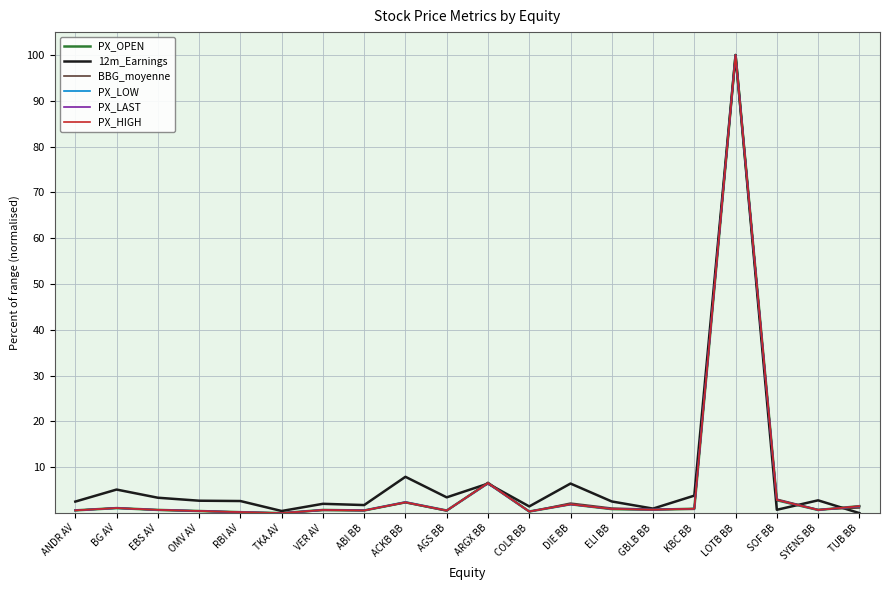

Does the chart display data point markers on the line(s)?

No